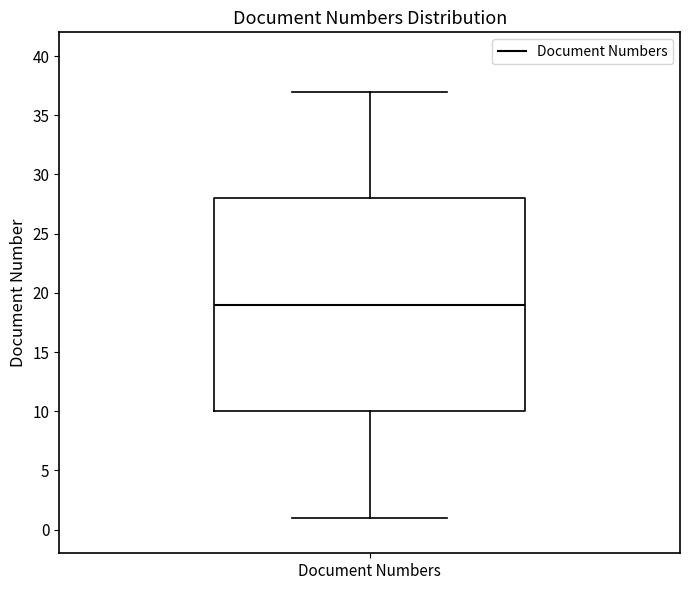

Where is the upper edge of the box for Document Numbers on the y-axis? The values are not printed on the chart, so give them approximately, as read against the axis.

28